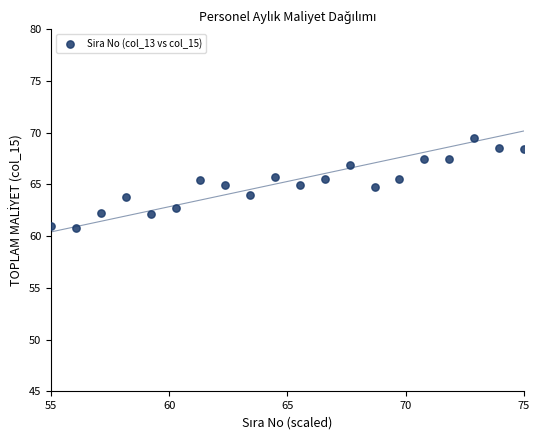

What is the range of X values (max minus min)?

20.0